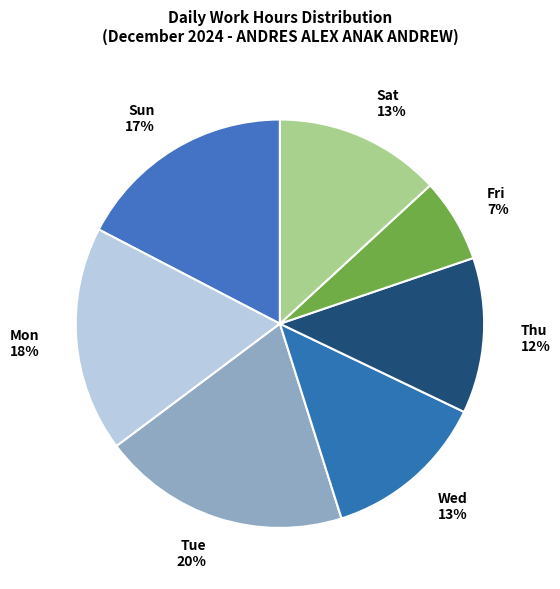

Does any single category account for the majority?

No